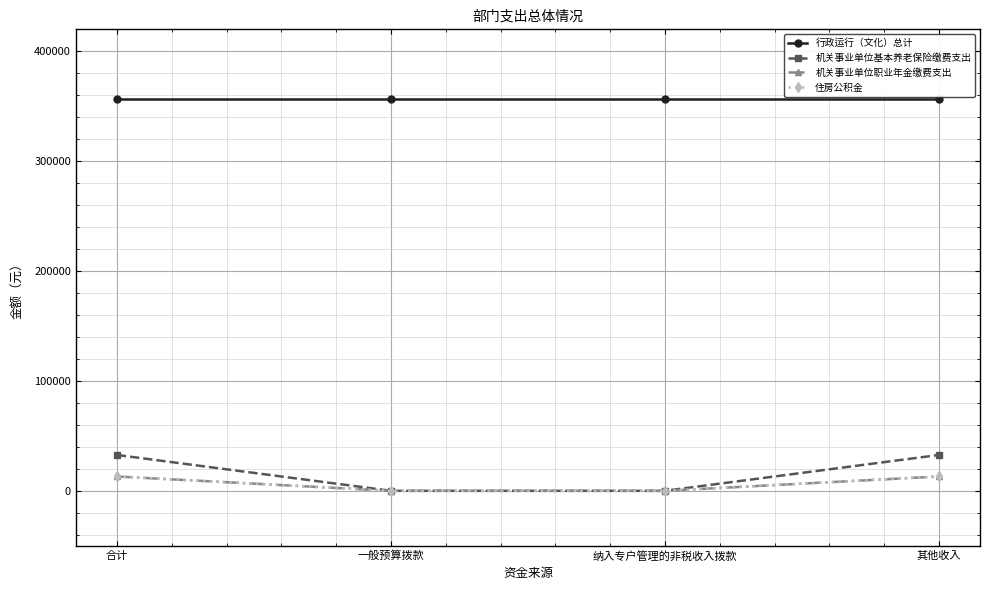

What is the label of the 1st point from the right?

其他收入